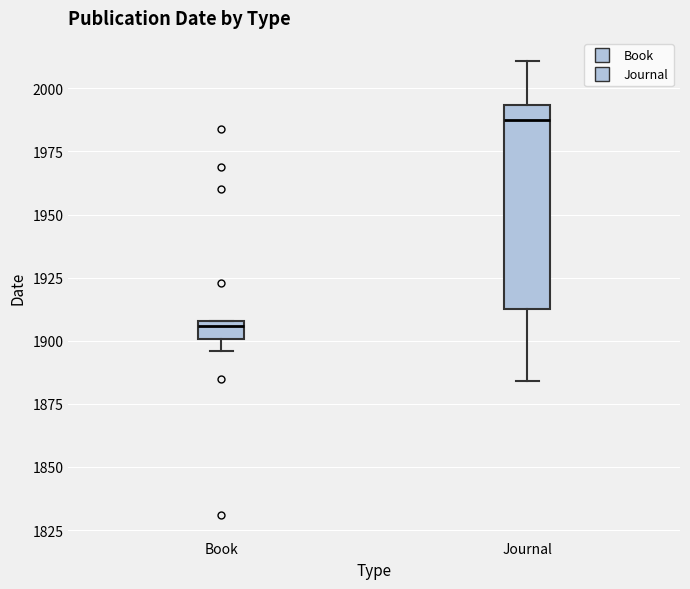

Which box has the lowest median line?

Book